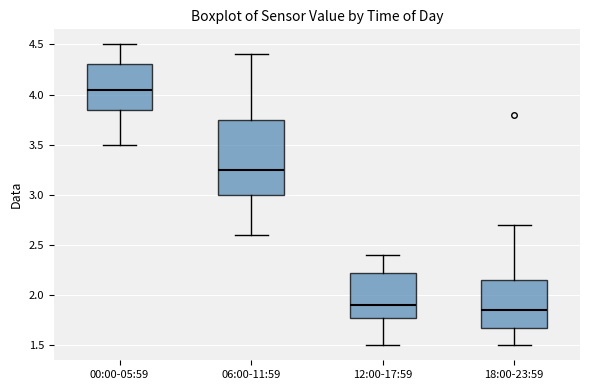

Where does the upper whisker of the box for 00:00-05:59 end on the y-axis? The values are not printed on the chart, so give them approximately, as read against the axis.

4.50